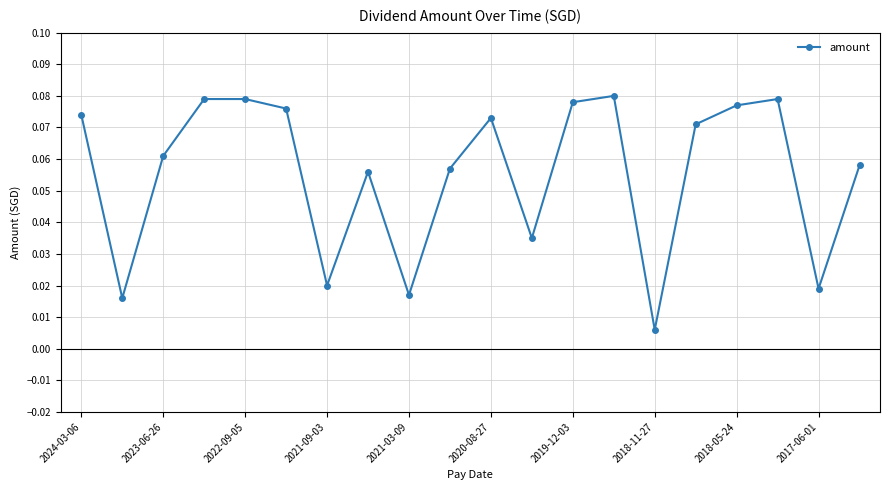

True or false: the data has more than 0 interior local peaks.

True